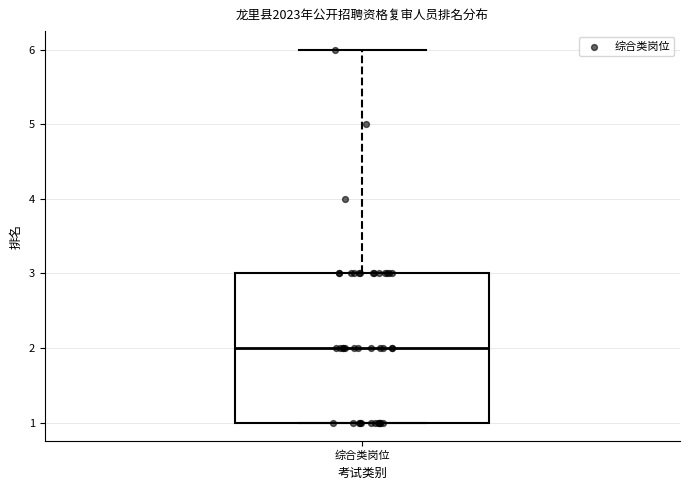

Where is the upper edge of the box for 综合类岗位 on the y-axis? The values are not printed on the chart, so give them approximately, as read against the axis.

3